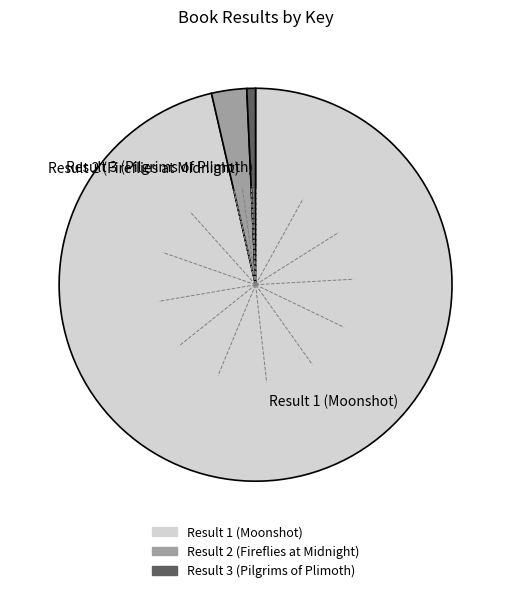

Rank the categories by value from highest to lowest.

Result 1 (Moonshot), Result 2 (Fireflies at Midnight), Result 3 (Pilgrims of Plimoth)